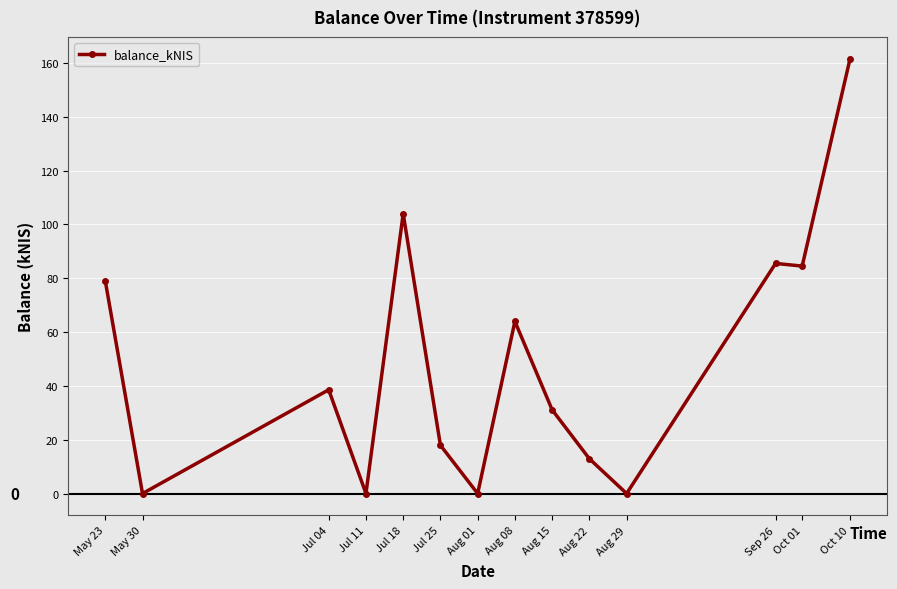

At which category does the data reach its first local valley?

May 30